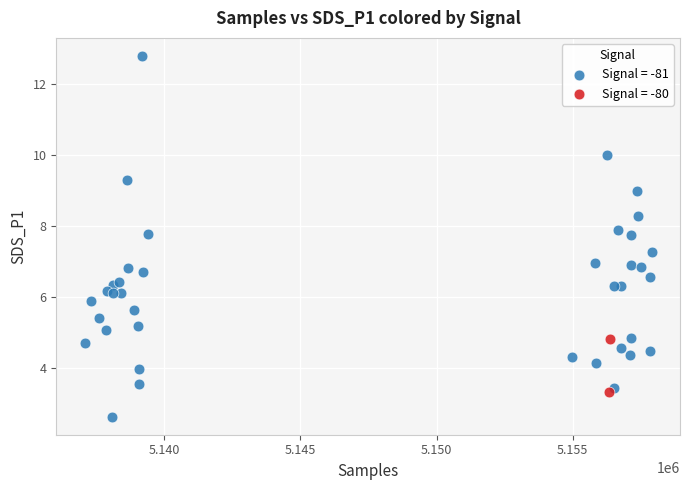

What are all the series names shown in the legend?

Signal = -81, Signal = -80